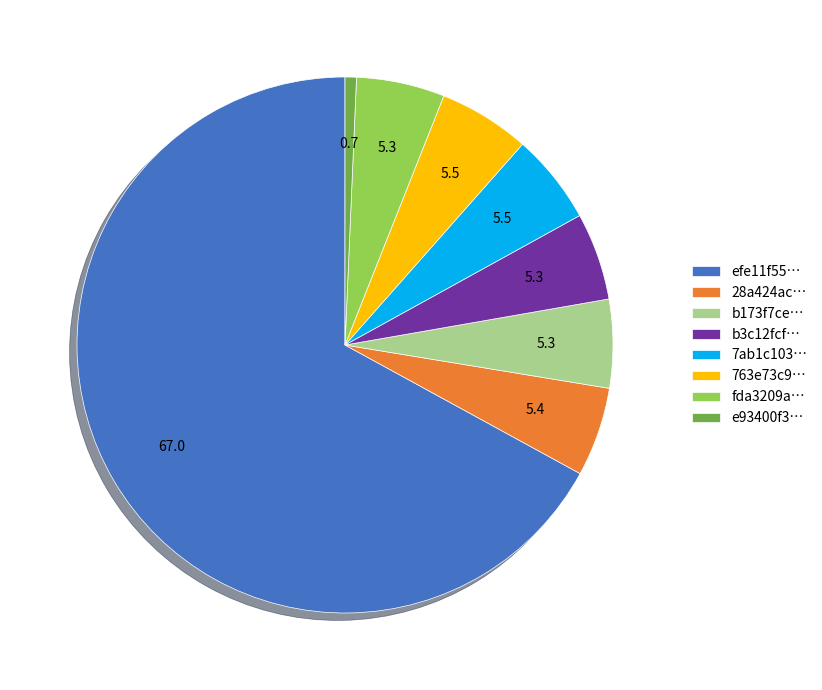

Is there a majority slice in this chart?

Yes